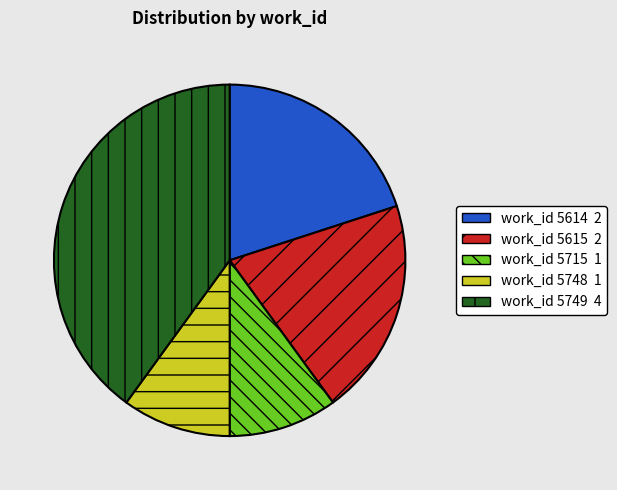

Does any single category account for the majority?

No